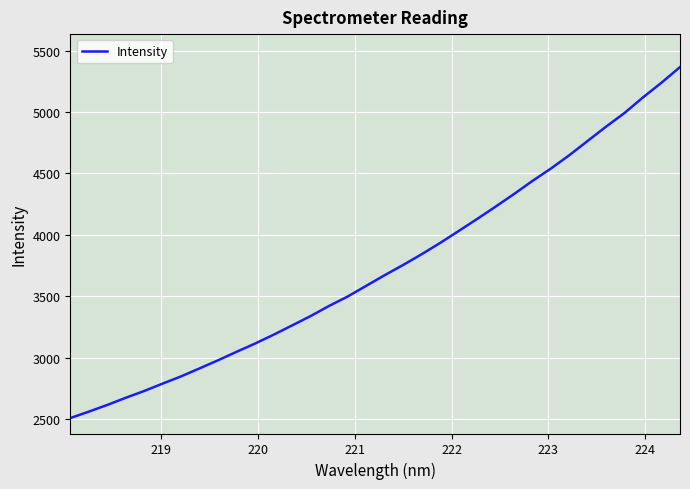

What is the minimum value shown in the chart?

2510.6